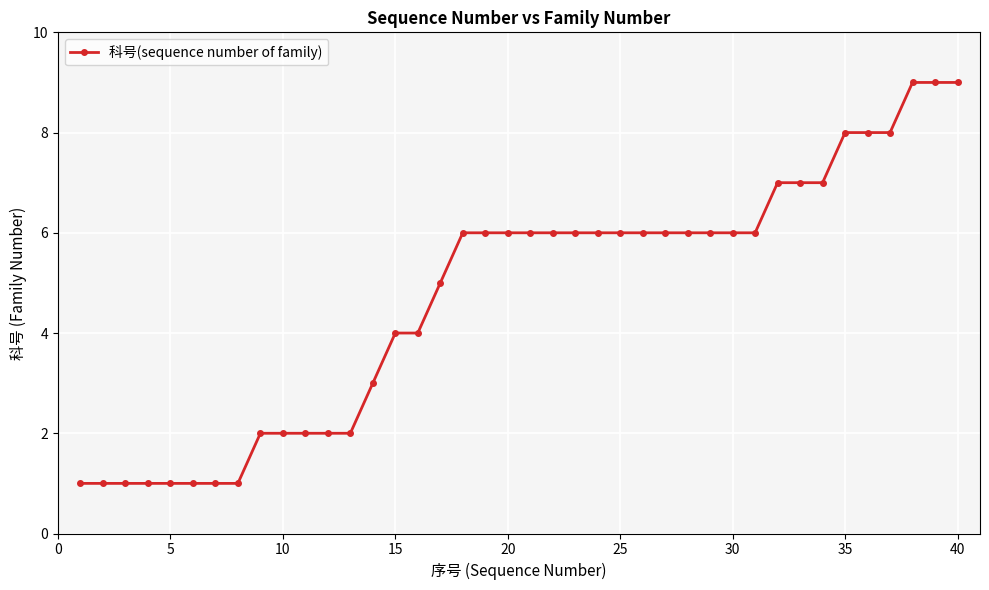

What is the maximum value shown in the chart?

9